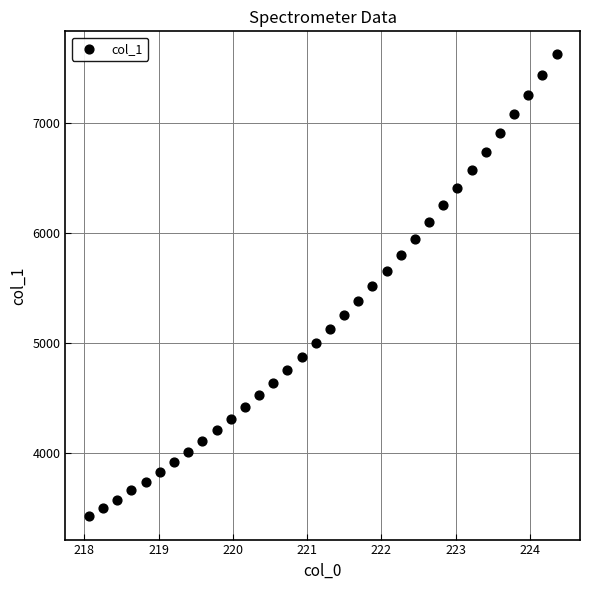

What is the range of X values (max minus min)?

6.3